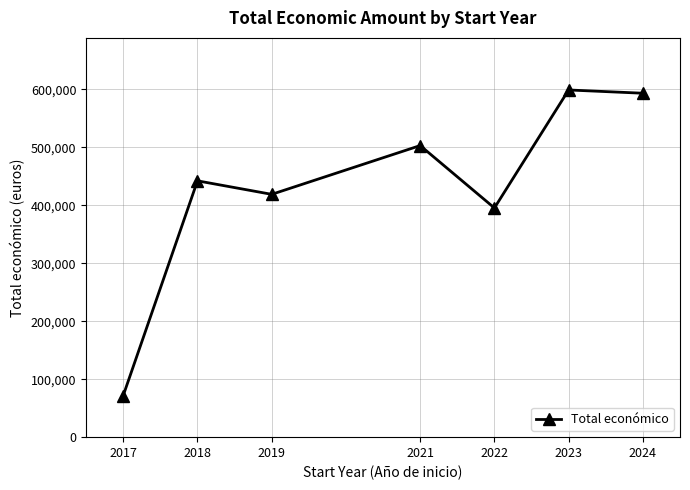

What is the value of the 6th point from the left?

598909.0